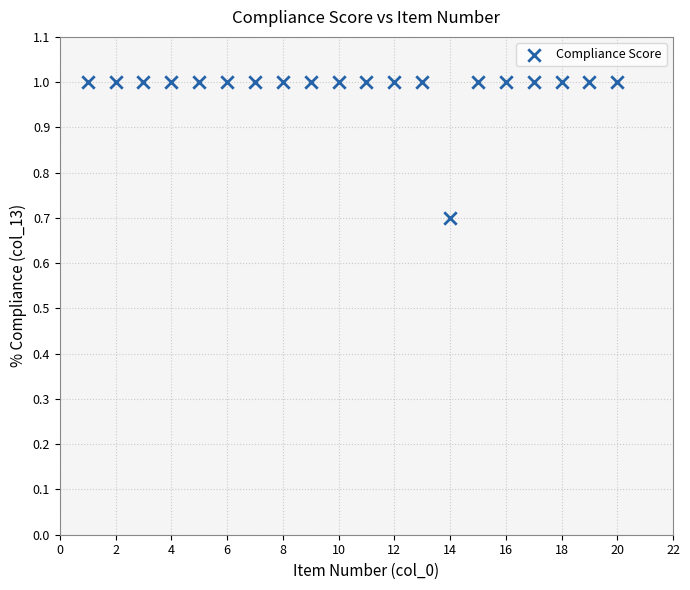

What is the range of X values (max minus min)?

19.0